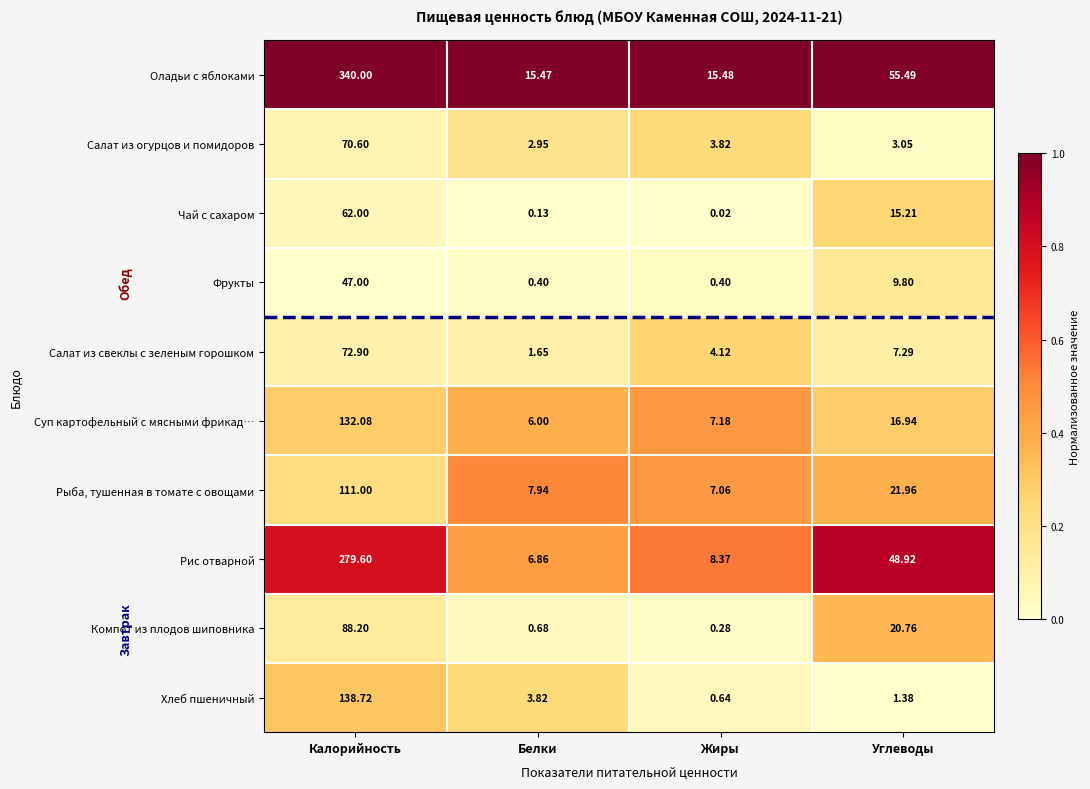

Which series has the widest spread of values?

Оладьи с яблоками